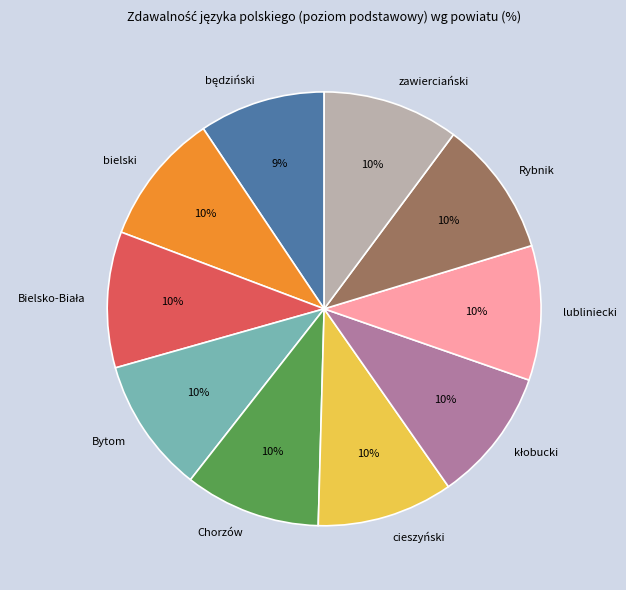

Is there any slice that represents more than half of the pie?

No